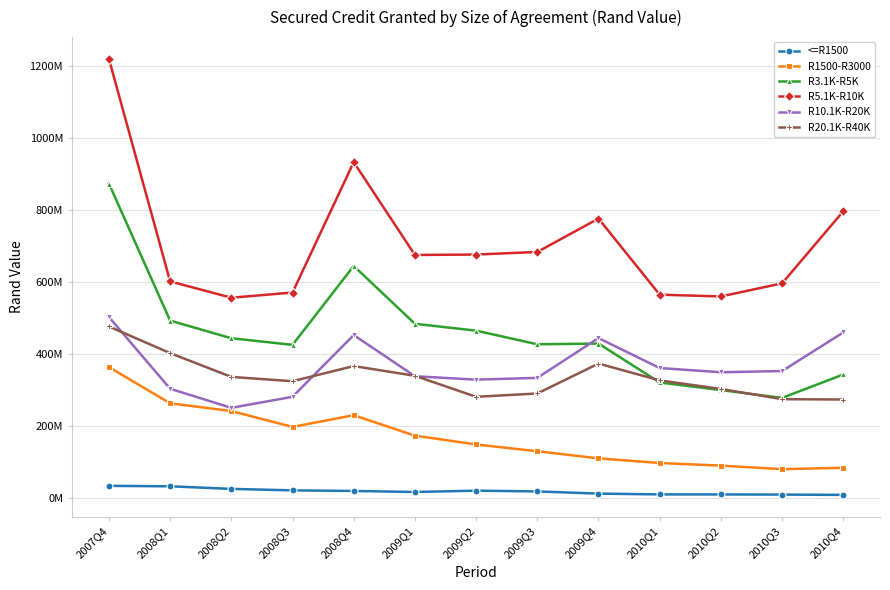

Is this an area chart (filled region under the line)?

No